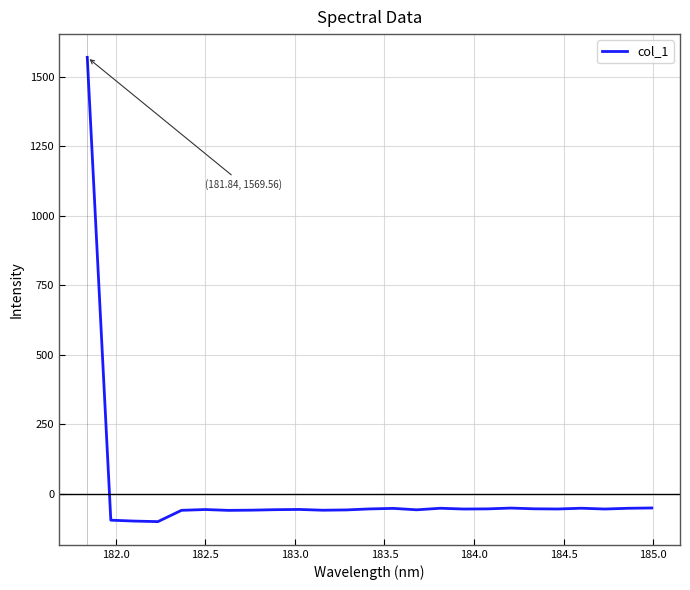

What is the greatest value displayed?

1569.6